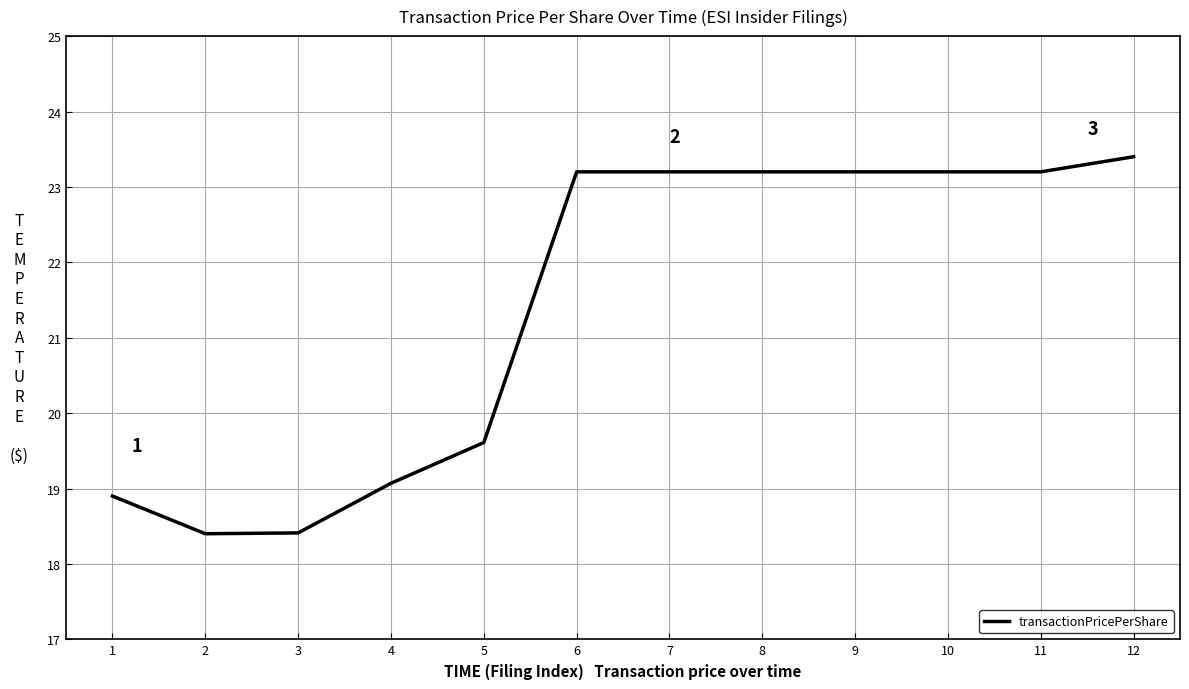

What is the greatest value displayed?

23.4